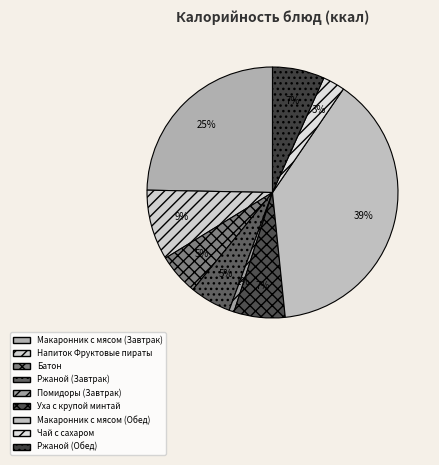

How many slices are in this pie chart?

9